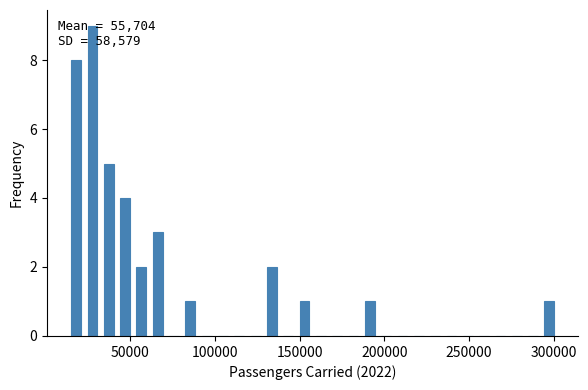

Around what value on the x-axis is the tallest bar? Give the approximate position of its centre, as read against the axis.

30000